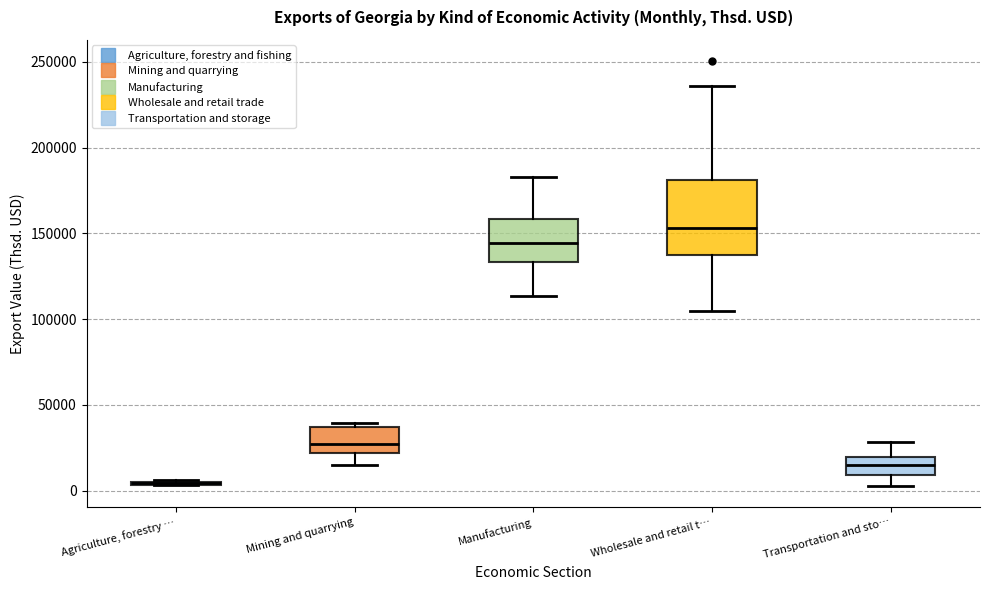

Reading left to right, transcribe this box plot: for each box, give where its median line is, the range the box spans, and where its two whiskers end, as read against the y-axis. The values are not printed on the chart, so give them approximately, as read against the axis.

Agriculture, forestry …: box collapsed to a line at 5000, whiskers 5000 to 5000
Mining and quarrying: median 25000, box 20000 to 35000, whiskers 15000 to 40000
Manufacturing: median 145000, box 135000 to 160000, whiskers 115000 to 185000
Wholesale and retail t…: median 155000, box 140000 to 180000, whiskers 105000 to 235000
Transportation and sto…: median 15000, box 10000 to 20000, whiskers 5000 to 30000